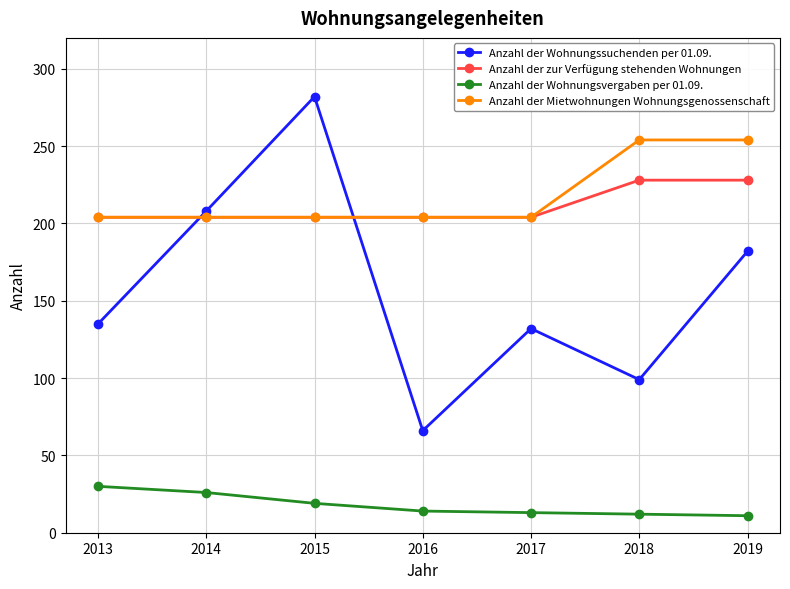

True or false: Anzahl der Wohnungssuchenden per 01.09. and Anzahl der Mietwohnungen Wohnungsgenossenschaft intersect in this chart.

True